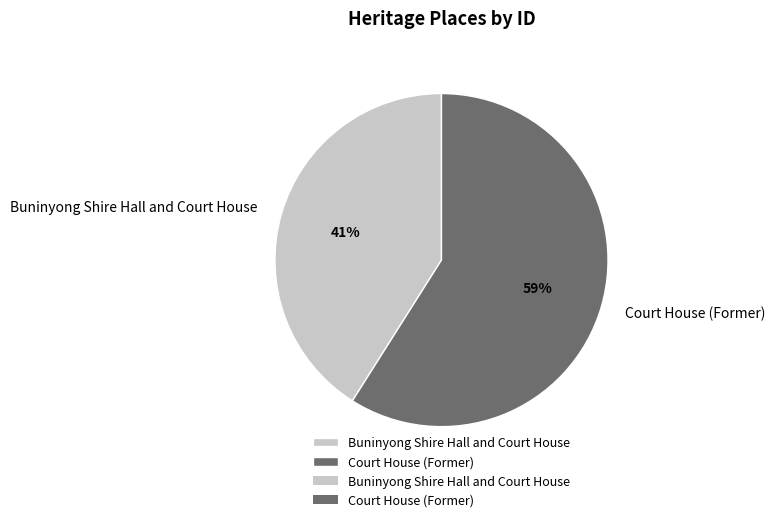

To the nearest percent, what is the combined percentage of Buninyong Shire Hall and Court House and Court House (Former)?

100%